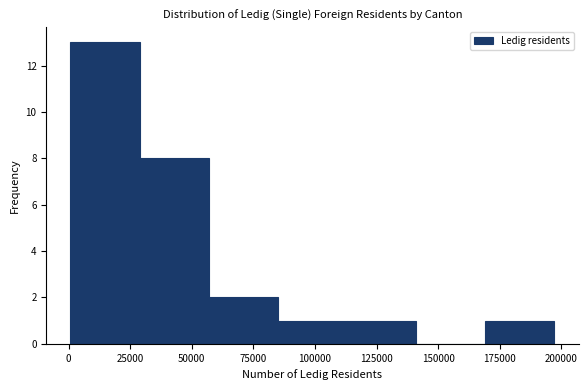

Reading left to right, transcribe this chart: for each bar, give the range it covers on the x-axis and its height. Neither the bar edges nor the heights are printed on the chart, so give them approximately, as read against the axes.

0 to 30000: 13
30000 to 55000: 8
55000 to 85000: 2
85000 to 115000: 1
115000 to 140000: 1
140000 to 170000: 0
170000 to 195000: 1